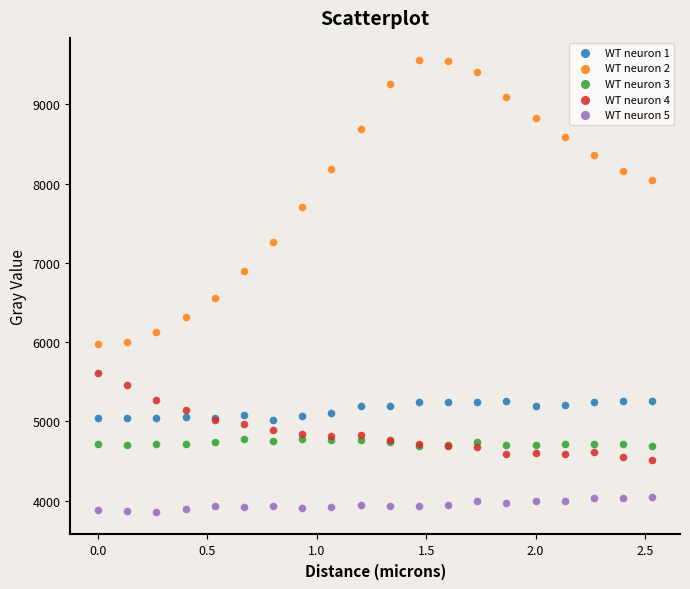

Which series reaches the minimum Y coordinate?

WT neuron 5